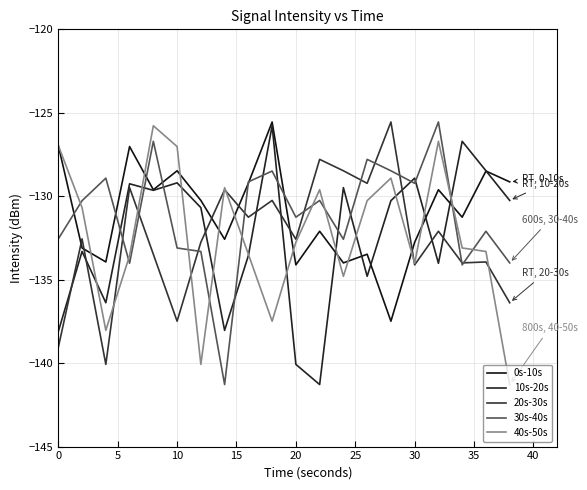

Which series has the widest spread of values?

30s-40s